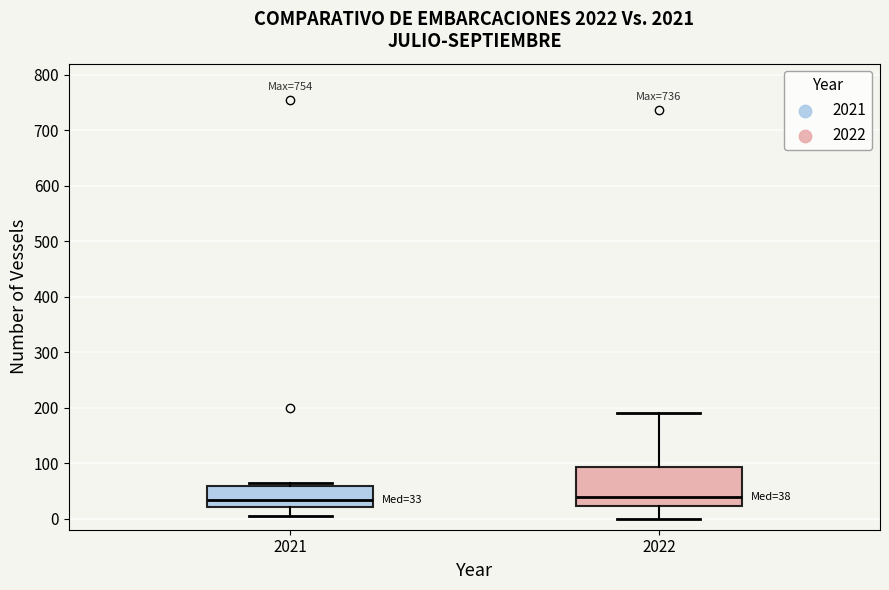

Comparing the boxes themselves (not the whiskers), which one is the tallest?

2022